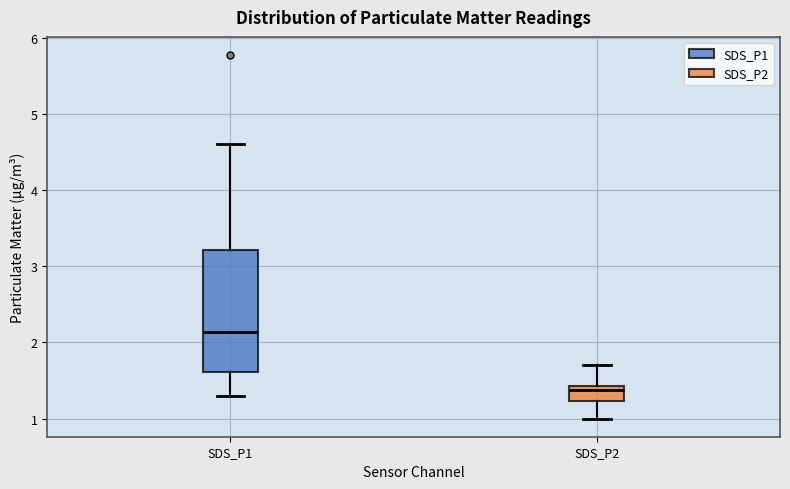

Comparing the boxes themselves (not the whiskers), which one is the tallest?

SDS_P1